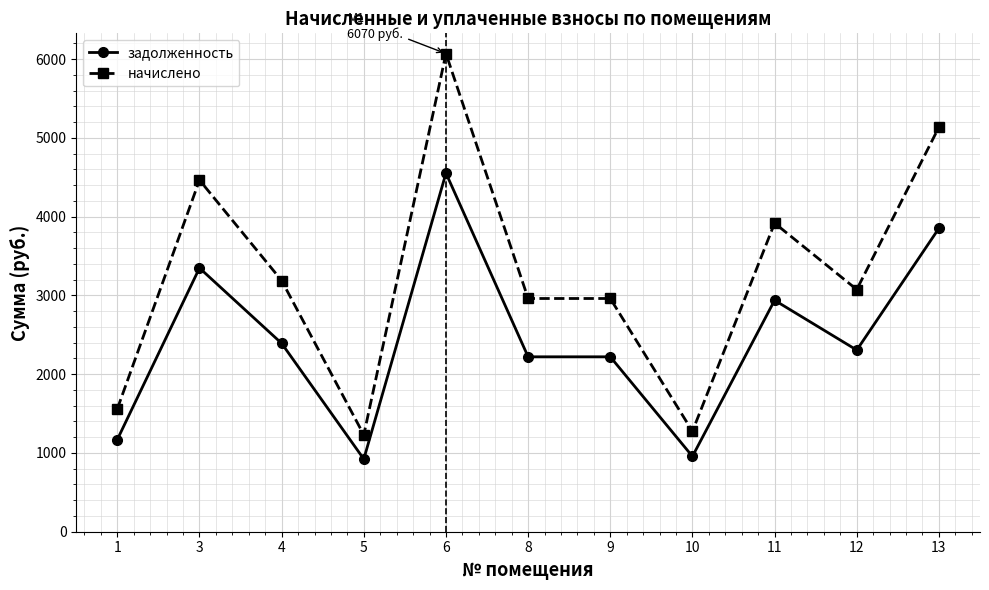

What is the difference between the начислено values at 12 and 6?

2995.1